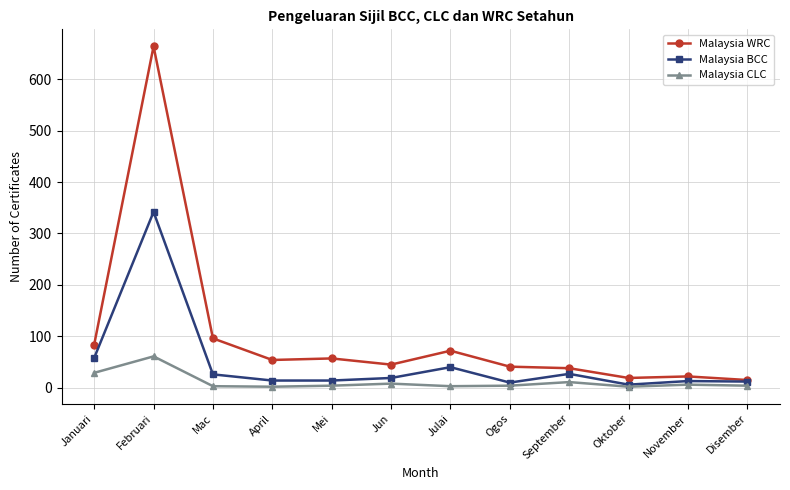

What are all the series names shown in the legend?

Malaysia WRC, Malaysia BCC, Malaysia CLC